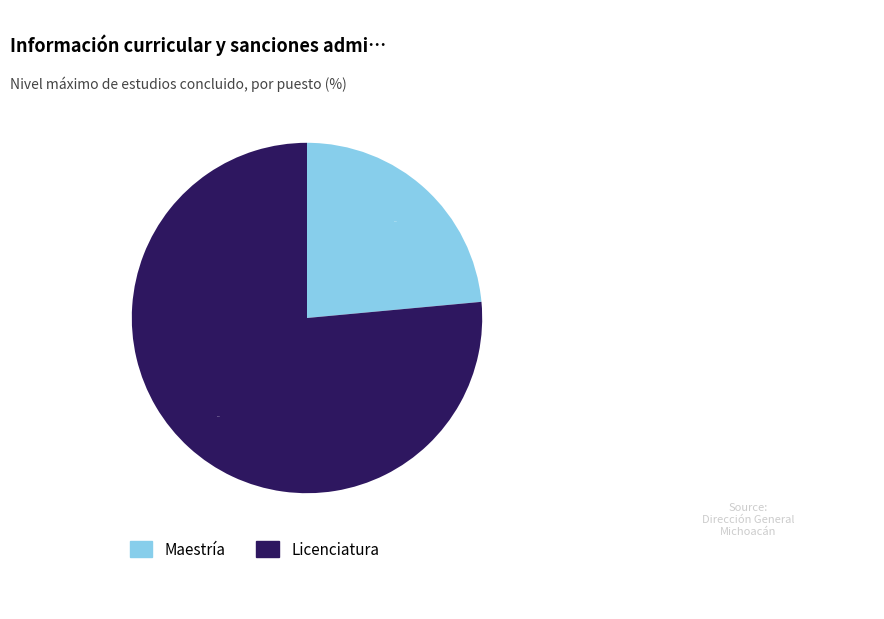

Rank the categories by value from lowest to highest.

Maestría, Licenciatura